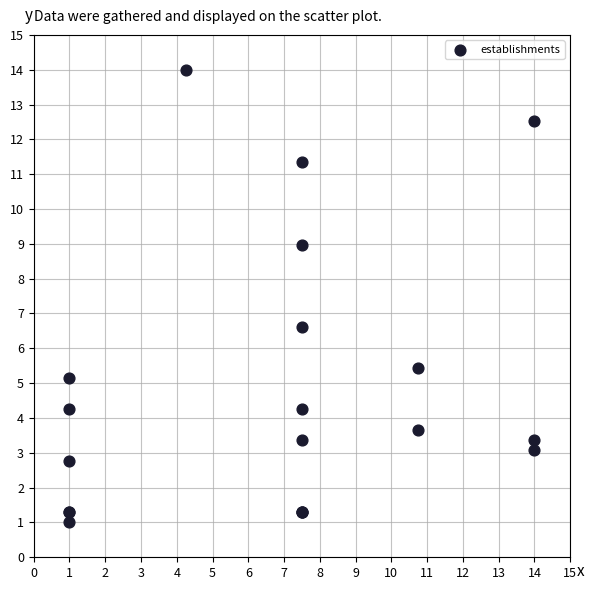

What Y value in the scatter plot is closest to 7?

6.6